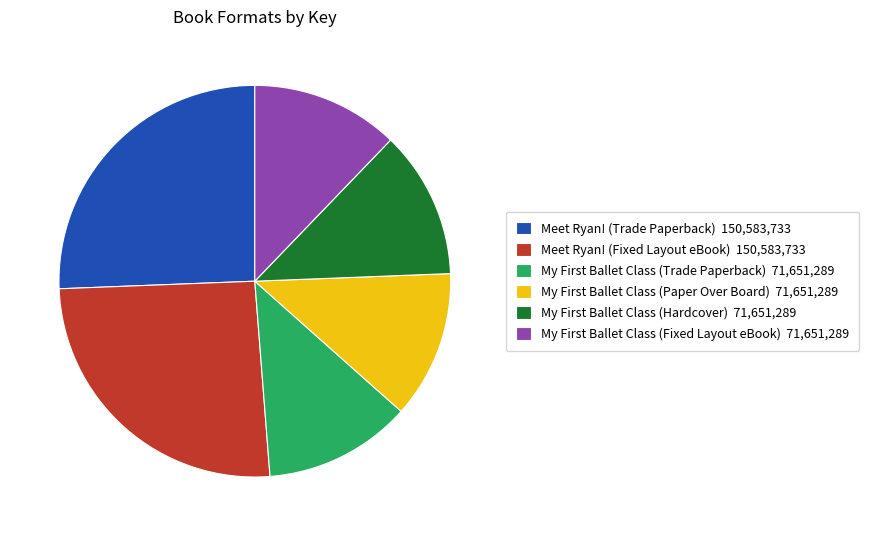

The Meet Ryan! (Fixed Layout eBook) 150,583,733 slice represents 26% of the pie. True or false?

True